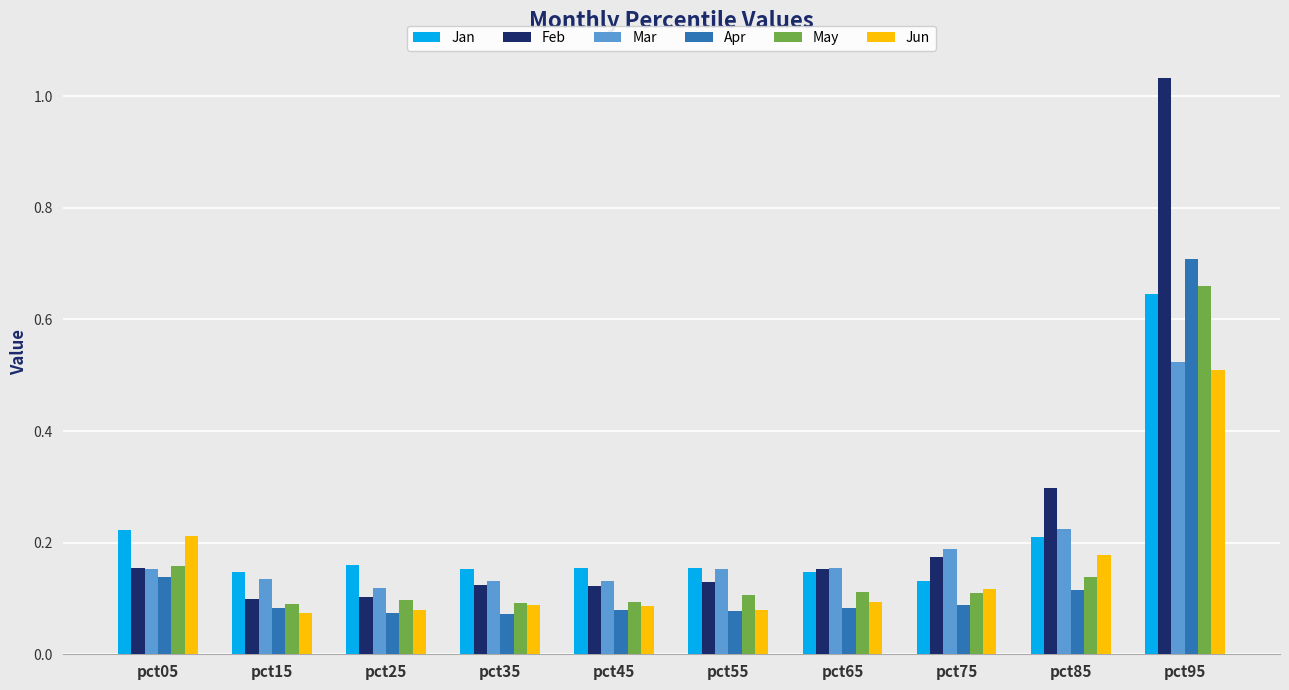

Is the value of Jun at pct65 greater than the value of May at pct95?

No